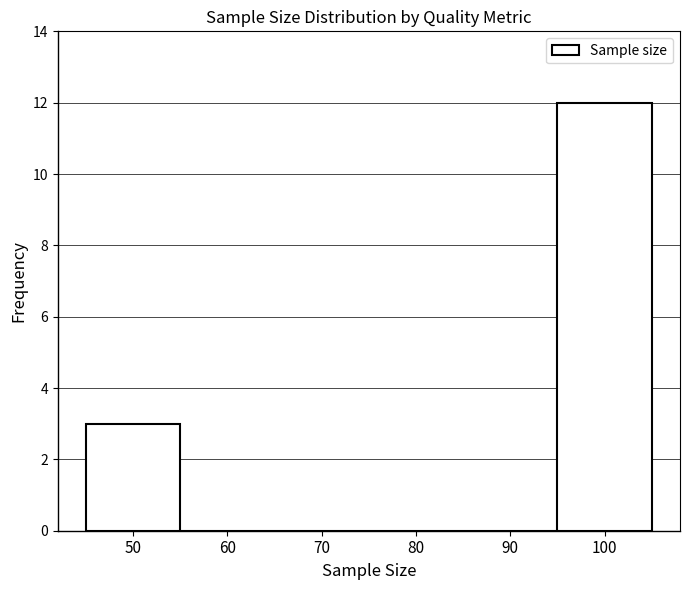

How tall is the bar that spans 95 to 105 on the x-axis? The values are not printed on the chart, so give them approximately, as read against the axis.

12